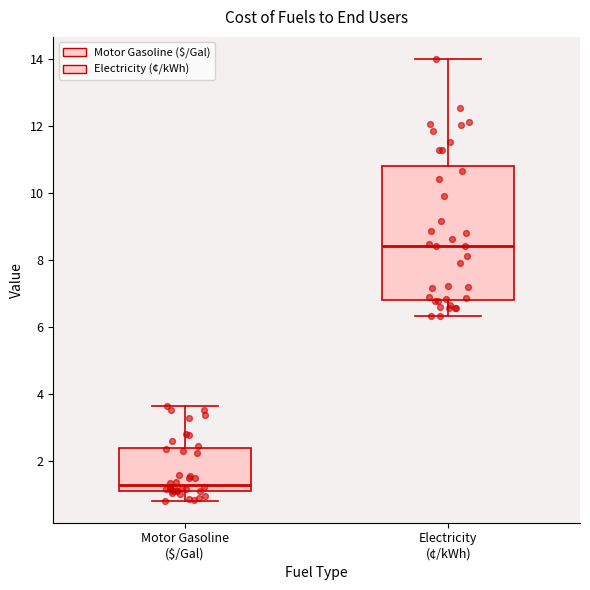

Comparing the boxes themselves (not the whiskers), which one is the tallest?

Electricity (¢/kWh)